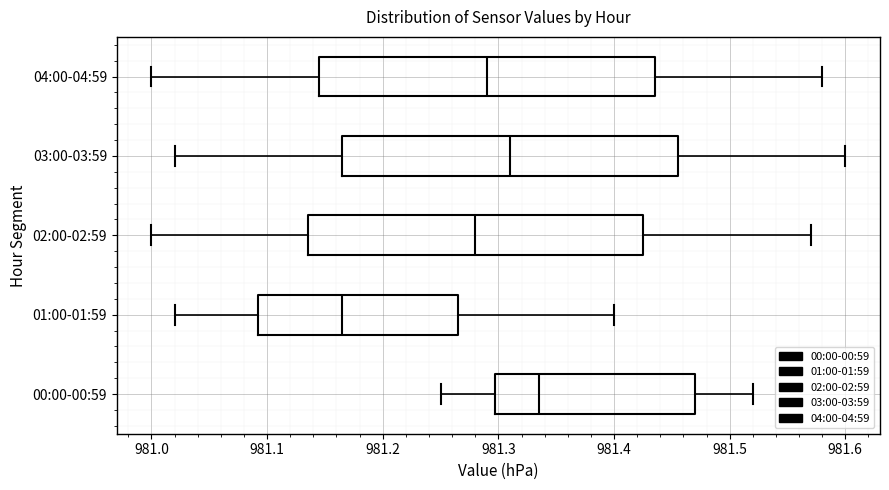

Reading bottom to top, read every box against the x-axis: the position of its median line, the range the box covers, and the ends of its whiskers. The values are not printed on the chart, so give them approximately, as read against the axis.

00:00-00:59: median 981.34, box 981.30 to 981.47, whiskers 981.25 to 981.52
01:00-01:59: median 981.17, box 981.09 to 981.27, whiskers 981.02 to 981.40
02:00-02:59: median 981.28, box 981.14 to 981.43, whiskers 981.00 to 981.57
03:00-03:59: median 981.31, box 981.17 to 981.46, whiskers 981.02 to 981.60
04:00-04:59: median 981.29, box 981.15 to 981.44, whiskers 981.00 to 981.58